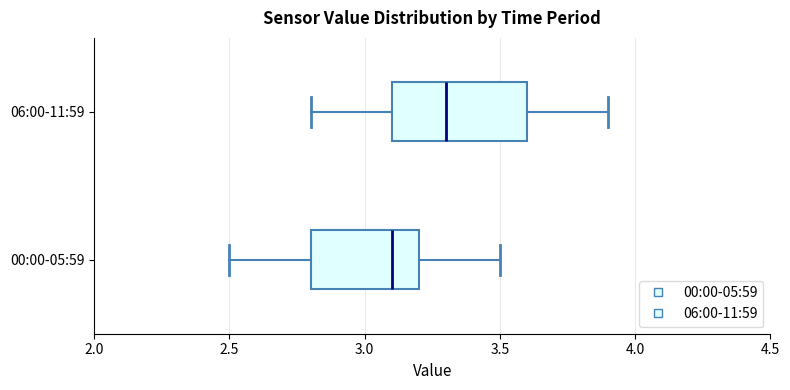

Which box has the furthest to the right median line?

06:00-11:59